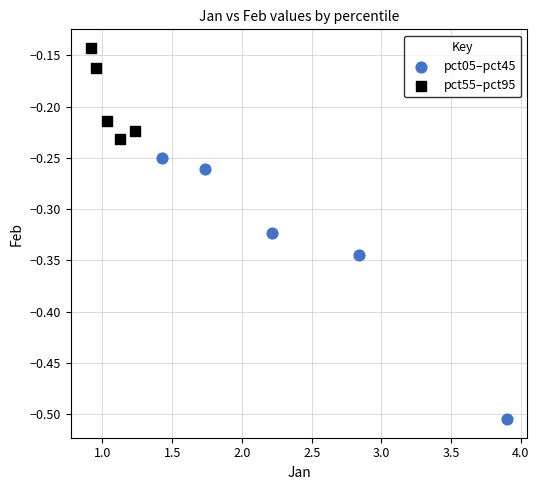

Which series reaches the maximum Y coordinate?

pct55–pct95